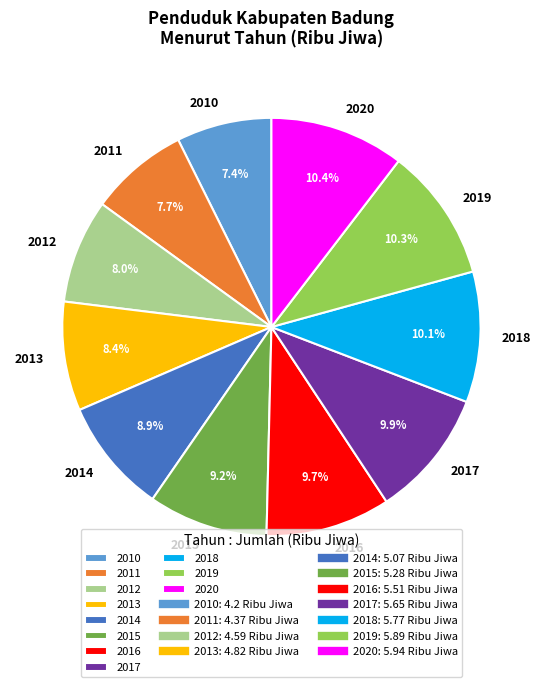

Which has a higher value, 2014 or 2019?

2019